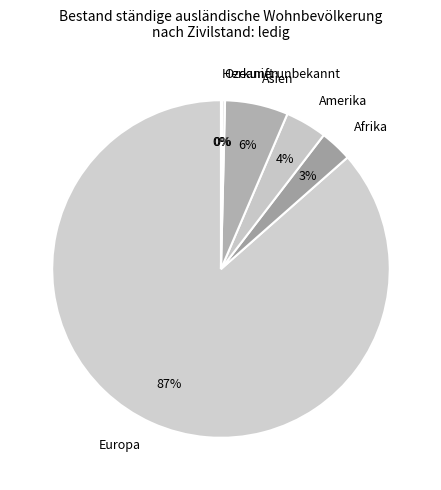

Is it true that Amerika is 4% of the pie?

True